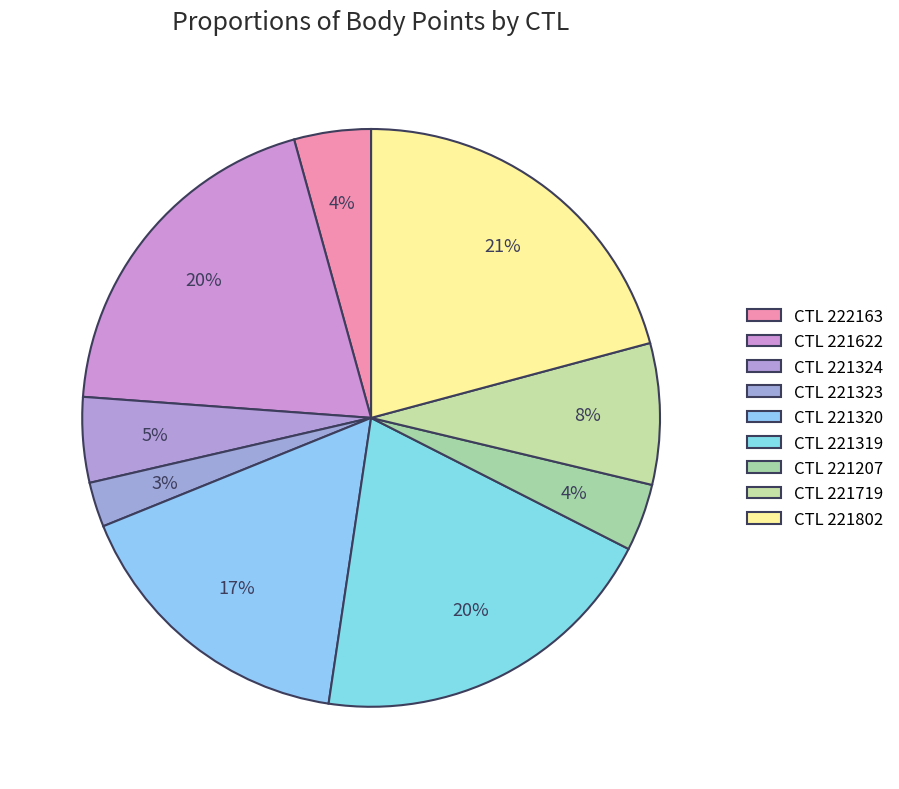

Count the number of slices in the pie.

9